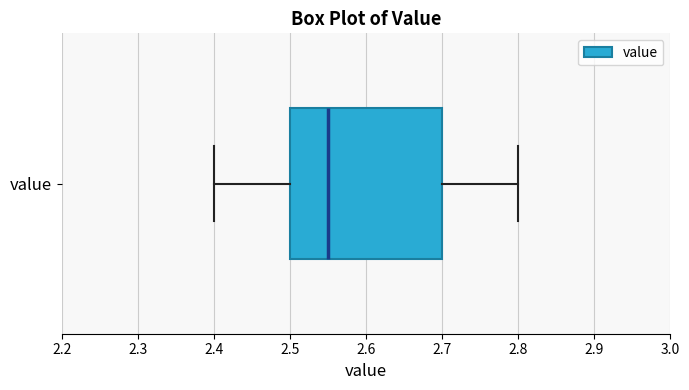

Transcribe this box plot: give where the median line is, the range the box spans, and where the two whiskers end, as read against the x-axis. The values are not printed on the chart, so give them approximately, as read against the axis.

median 2.55, box 2.50 to 2.70, whiskers 2.40 to 2.80